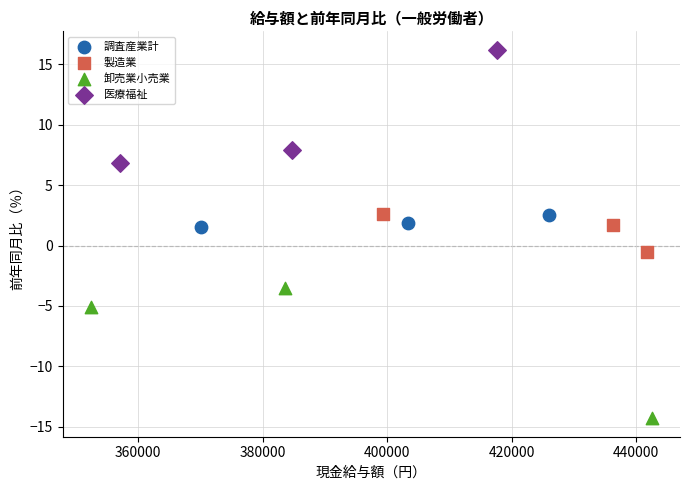

Which series reaches the maximum Y coordinate?

医療福祉